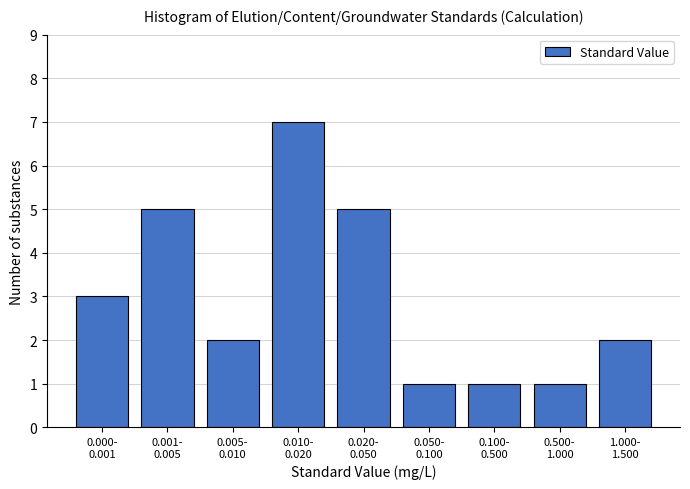

Reading left to right, what are all the values shown in this chart?

3	5	2	7	5	1	1	1	2